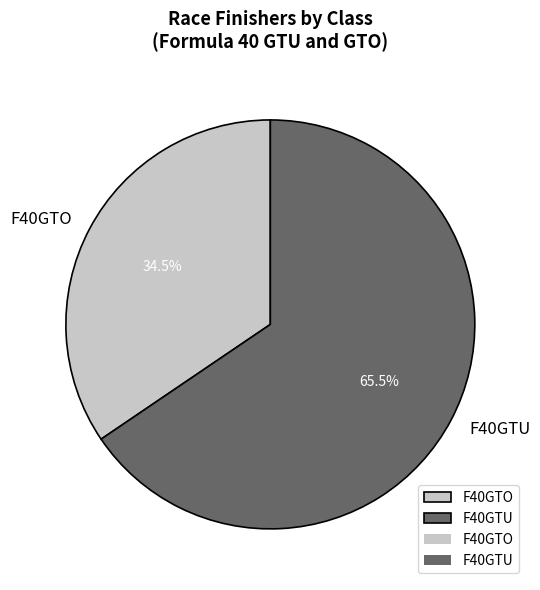

What percentage do F40GTO and F40GTU together represent?

100.0%